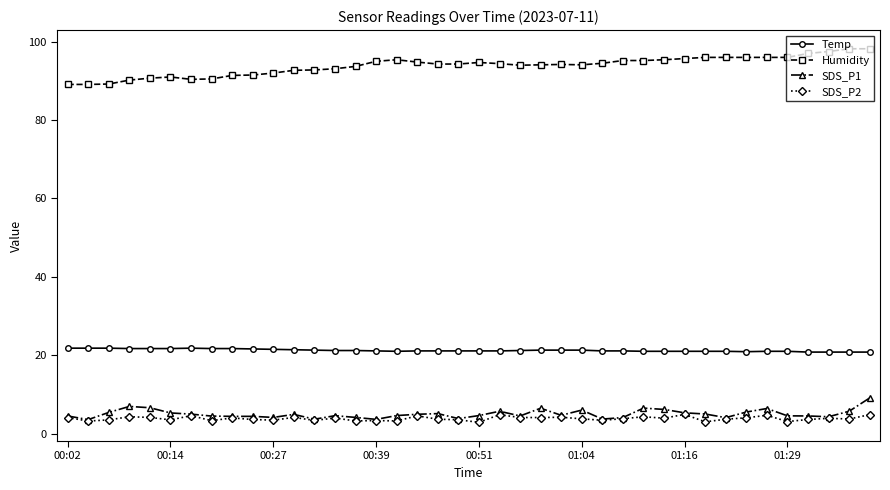

Count the number of categories in the chart.

40